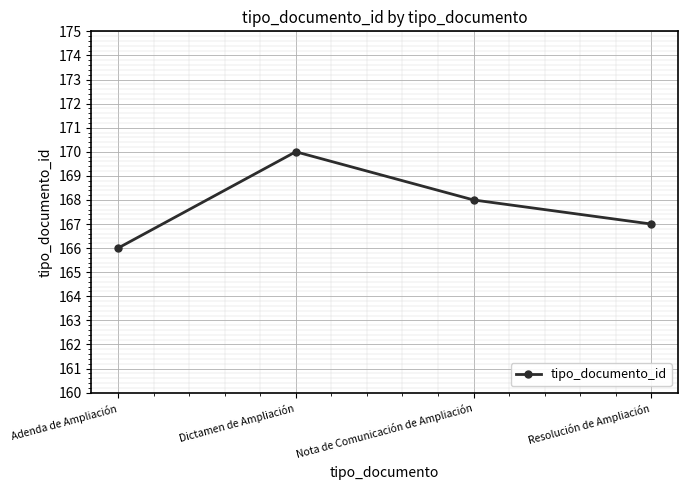

List the labels in order of value, smallest first.

Adenda de Ampliación, Resolución de Ampliación, Nota de Comunicación de Ampliación, Dictamen de Ampliación